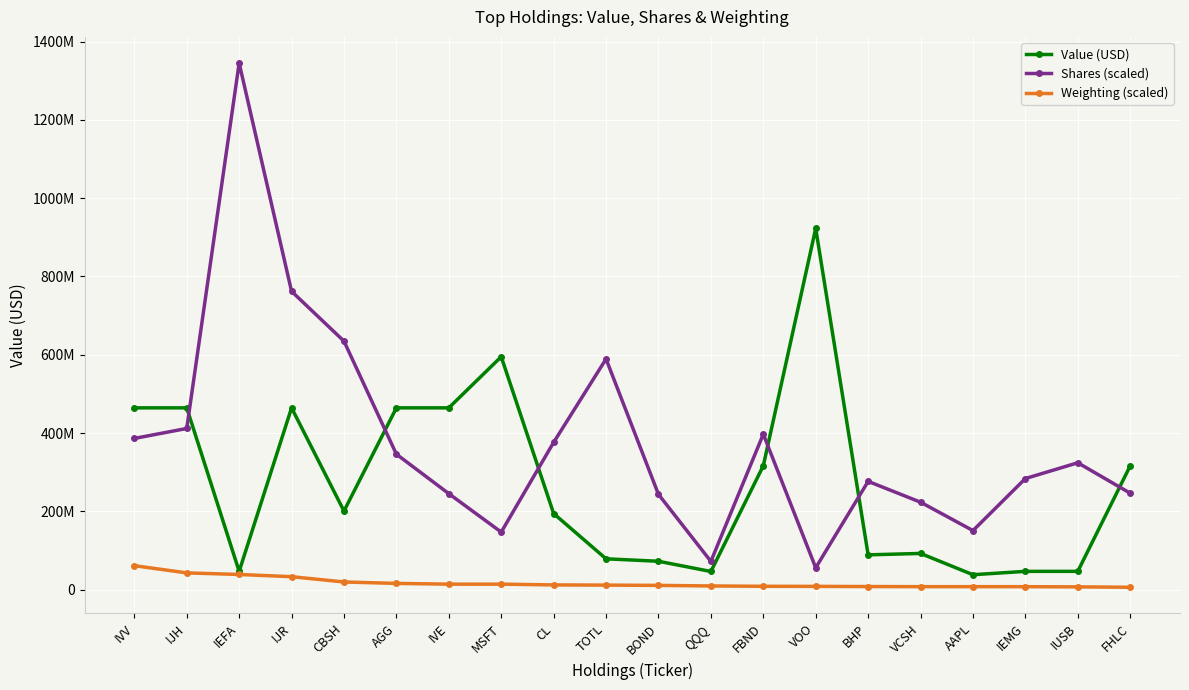

Is this an area chart (filled region under the line)?

No